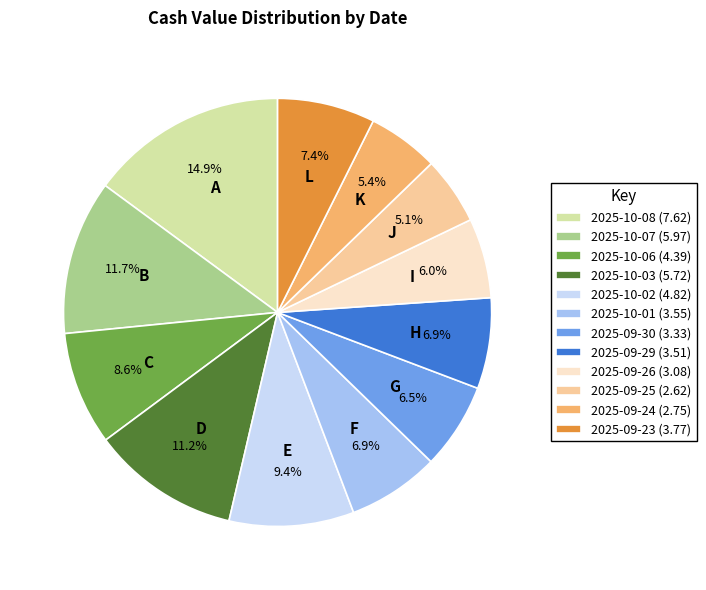

Approximately how many times larger is the value at 2025-10-03 compared to 2025-10-06?

1.3